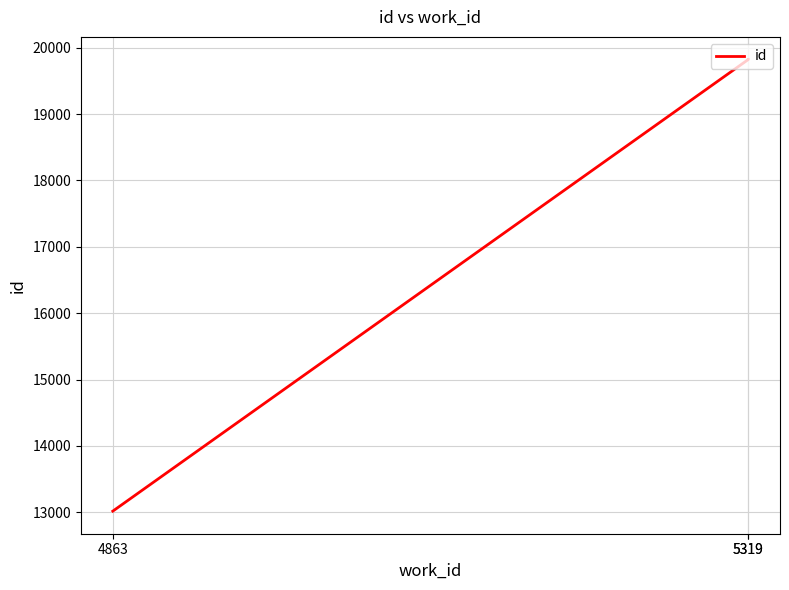

What is the approximate value at 5319?

19823